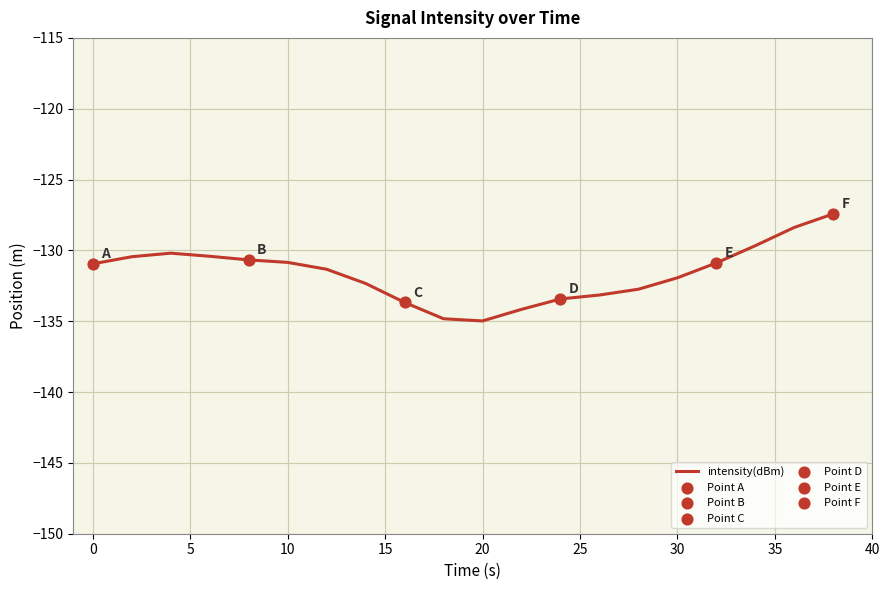

What is the smallest value displayed?

-135.0